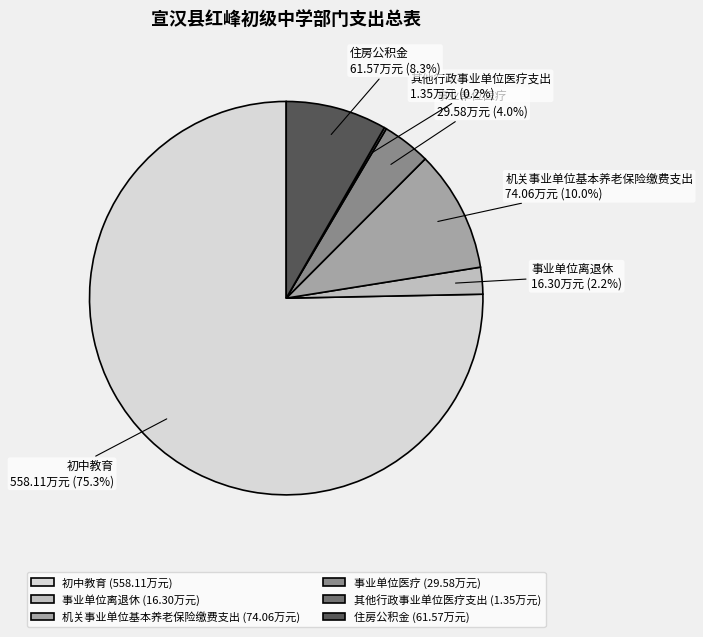

Combined, what portion of the pie is 住房公积金 and 事业单位医疗?

12.3%